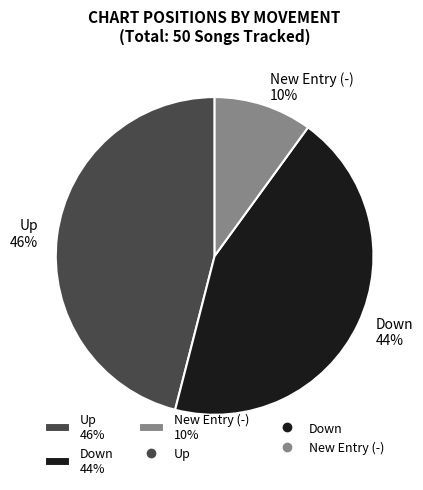

Is there a majority slice in this chart?

No